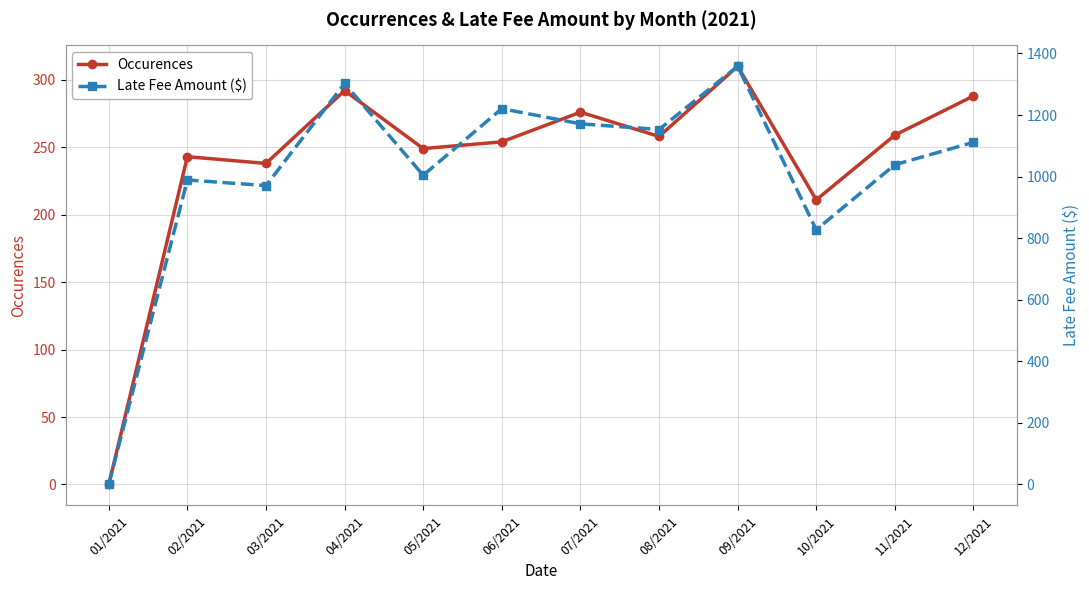

At which label is Late Fee Amount ($) closest to 679?

10/2021